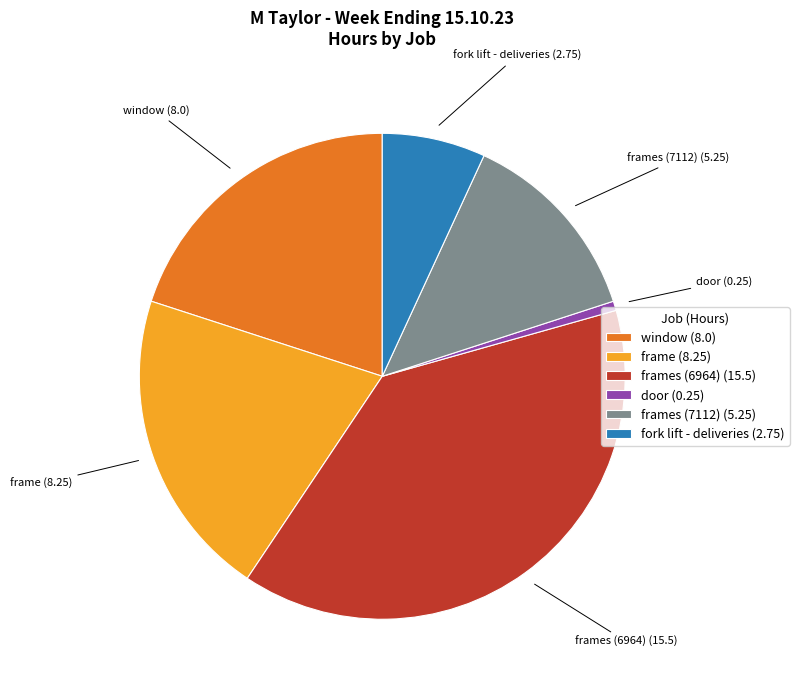

Which category has the biggest portion of the pie?

frames (6964) (15.5)